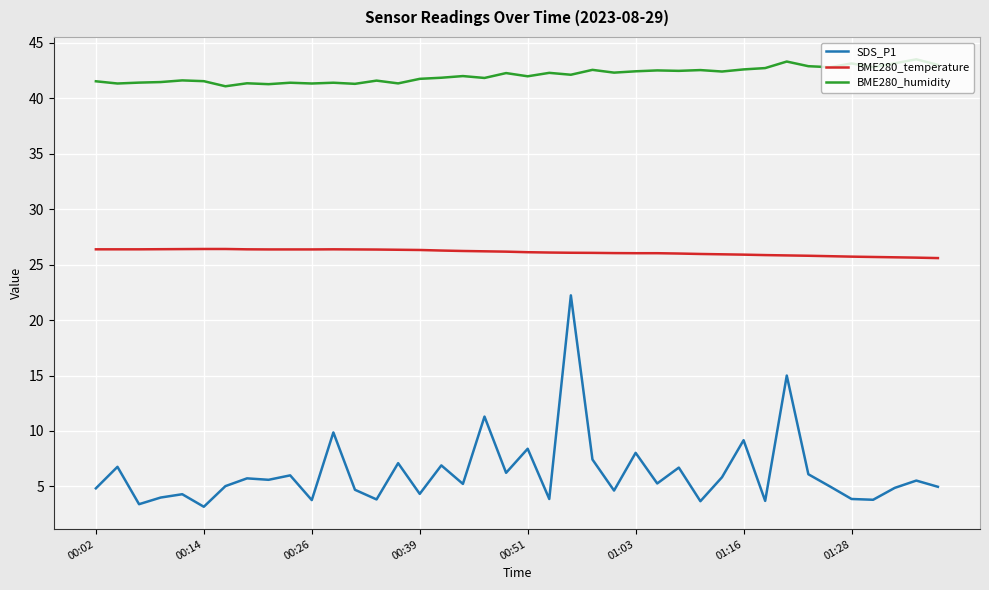

True or false: BME280_temperature and BME280_humidity intersect in this chart.

False